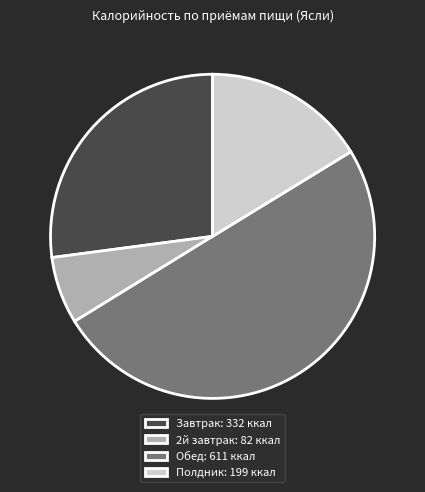

Count the number of slices in the pie.

4